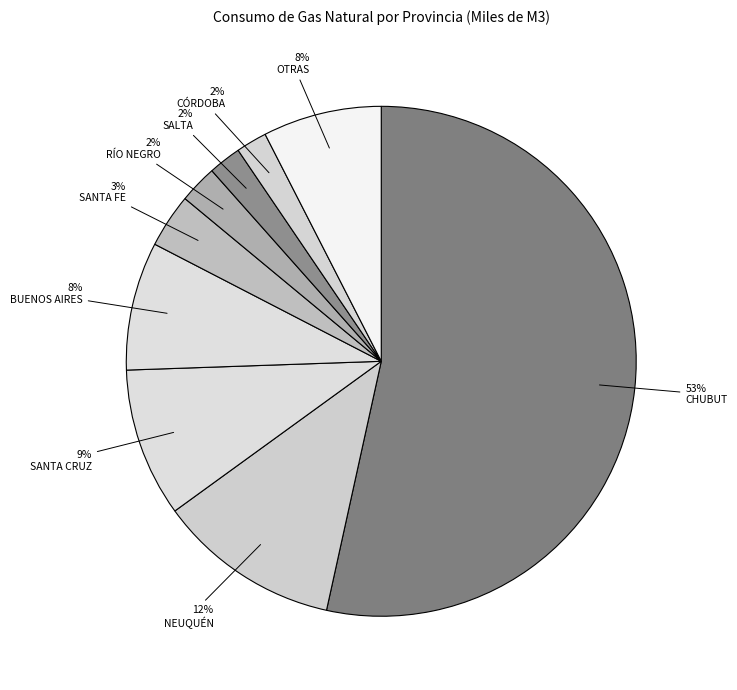

How many segments does this pie chart have?

9